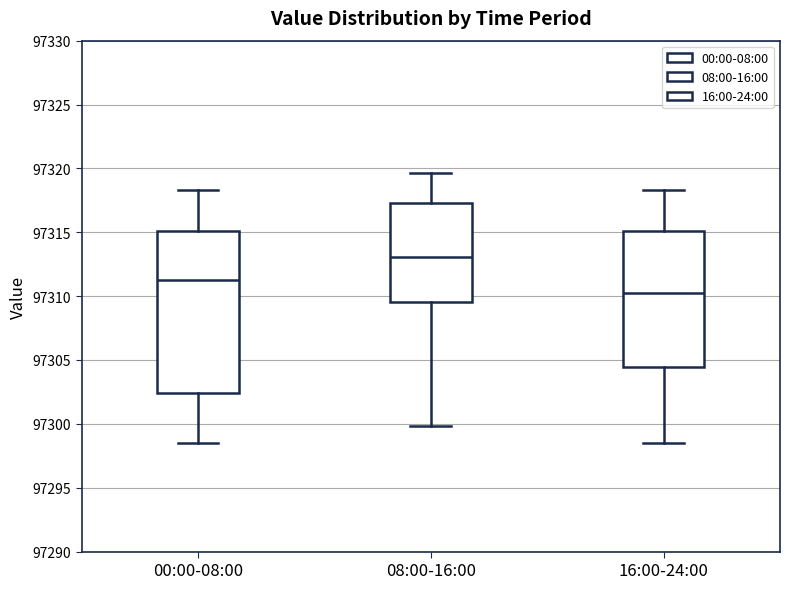

Which box is the tallest, from its lower edge to its upper edge?

00:00-08:00